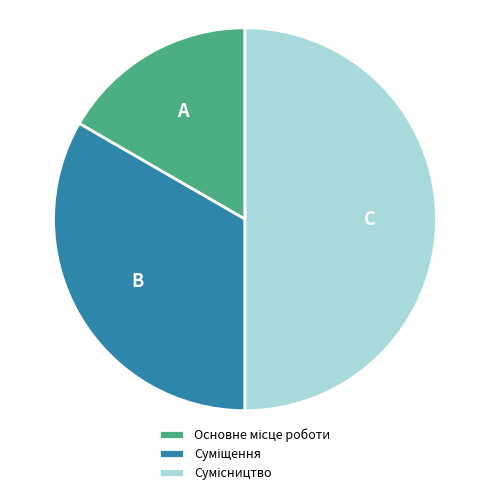

Do Основне місце роботи and Сумісництво together represent more than half of the pie?

Yes